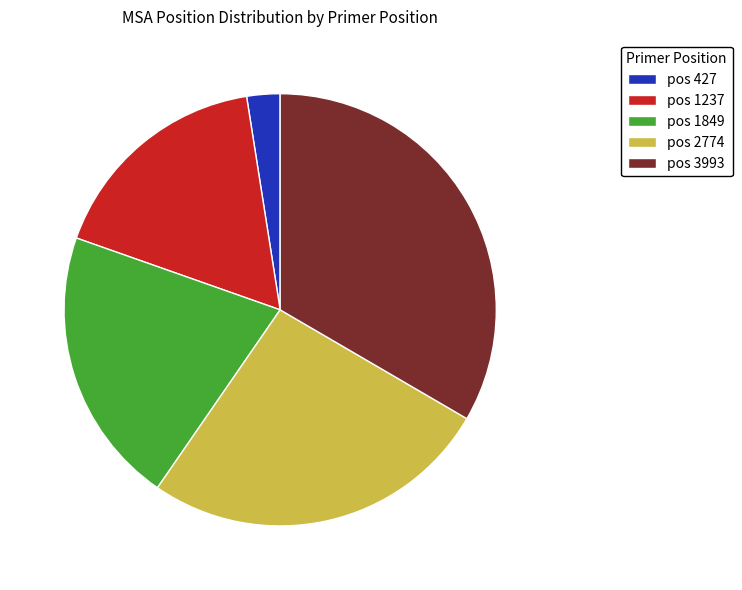

Approximately how many times larger is the value at pos 1849 compared to pos 2774?

0.8